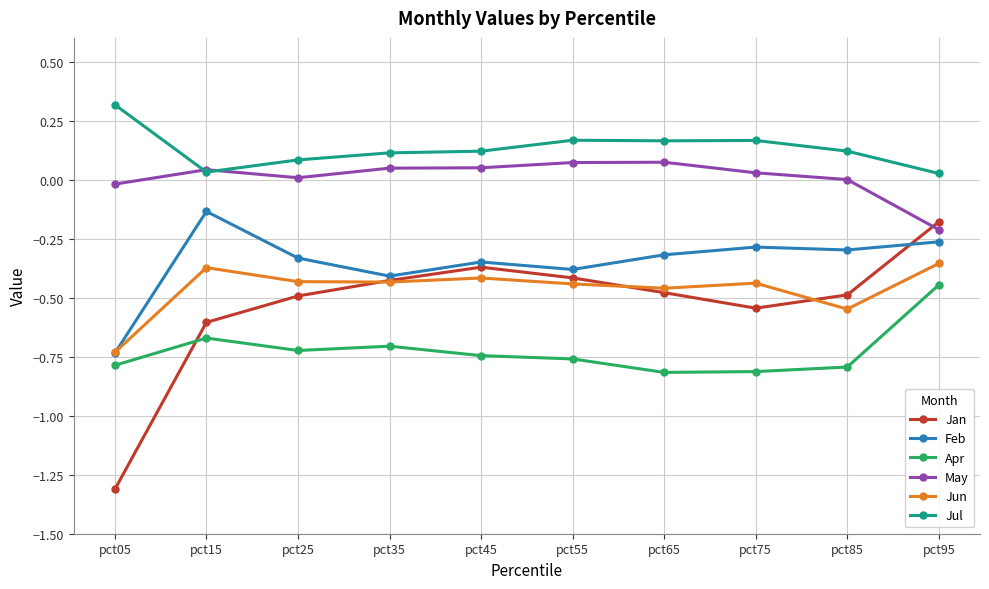

Which category has the lowest value across all series?

pct05